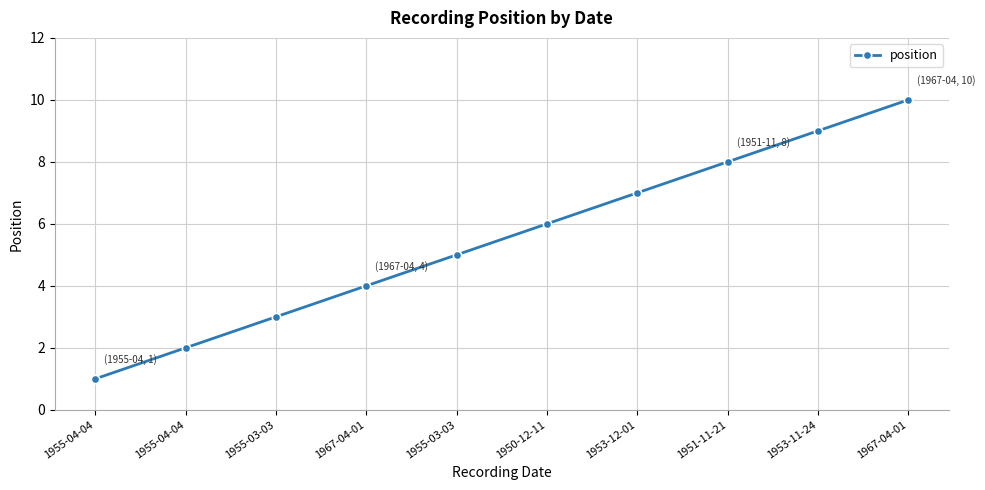

What is the value of the 9th point from the left?

9